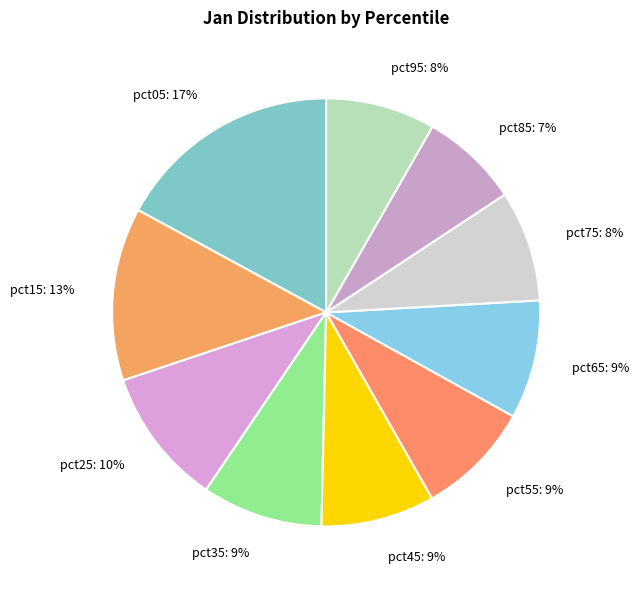

Which category has the biggest portion of the pie?

pct05